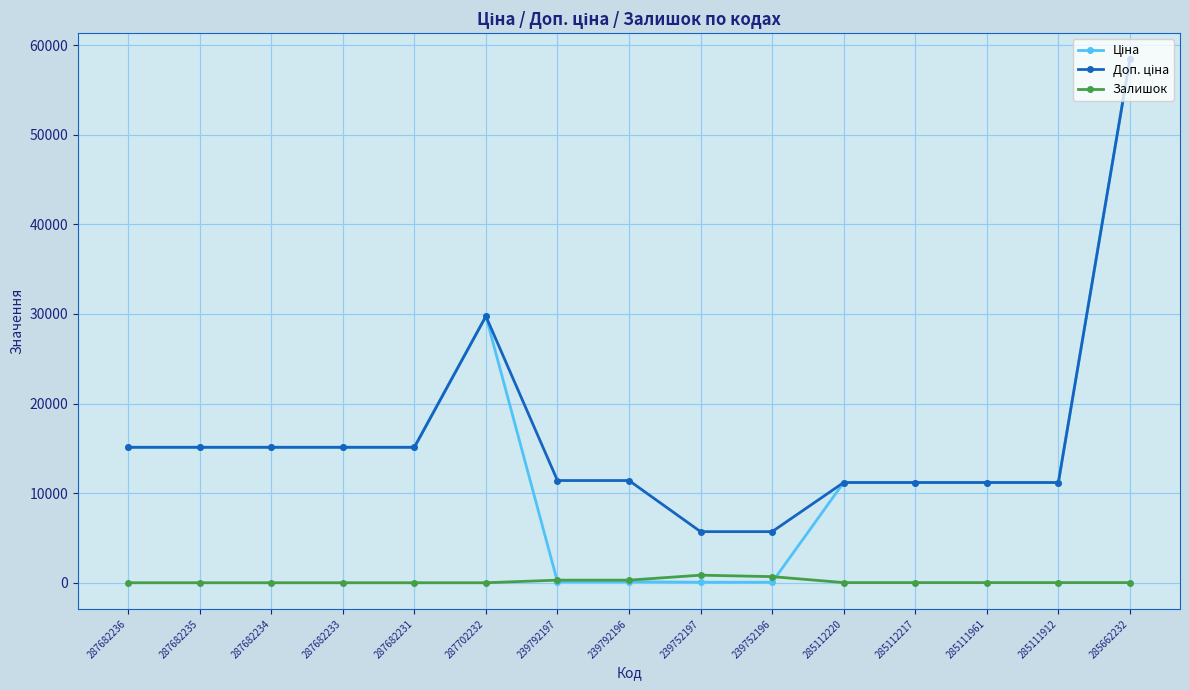

At which category is the sum across all series the highest?

285662232